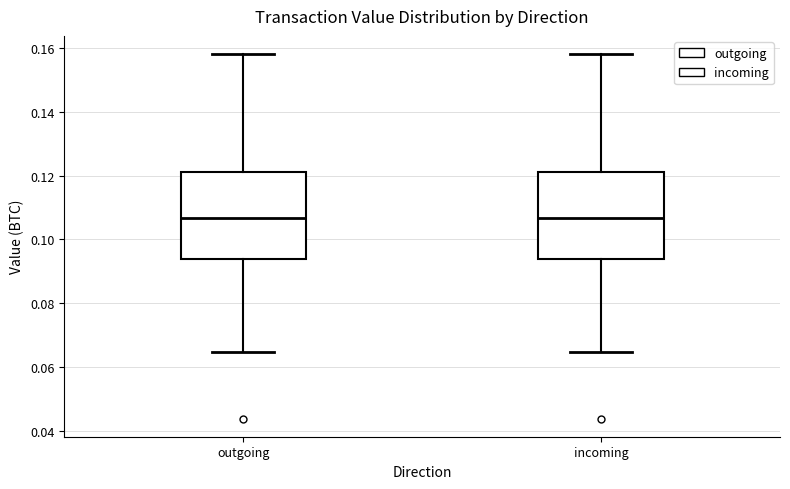

Where does the lower whisker of the box for incoming end on the y-axis? The values are not printed on the chart, so give them approximately, as read against the axis.

0.064